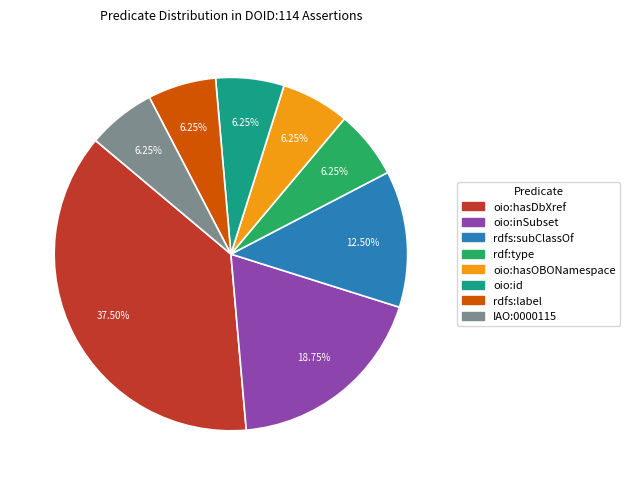

To the nearest percent, what is the difference between the largest and smallest slice percentages?

31%